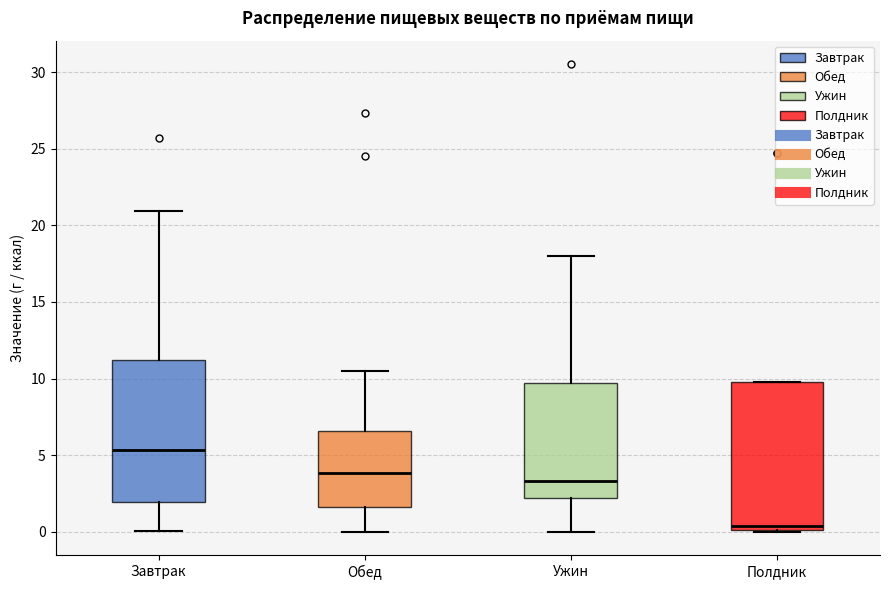

Which box's median line is the highest?

Завтрак